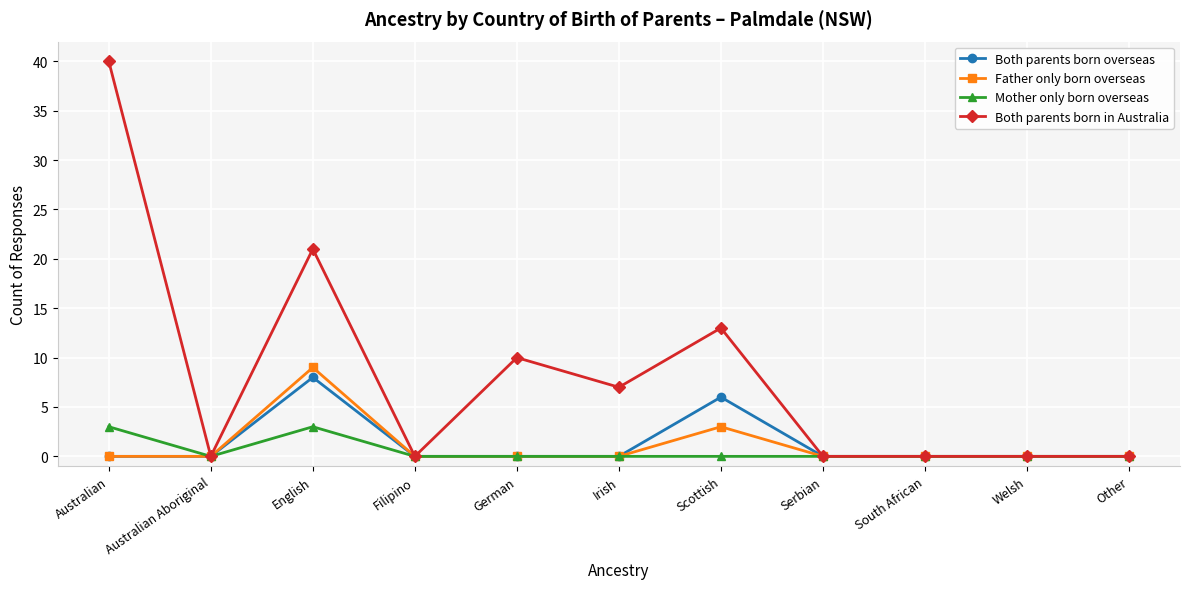

What is the difference between the second highest and second lowest values in the Both parents born overseas series?

6